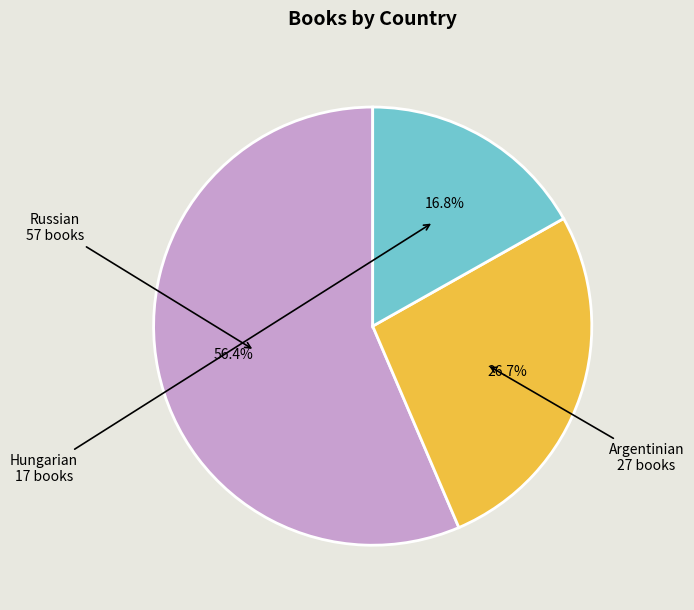

Count the number of slices in the pie.

3